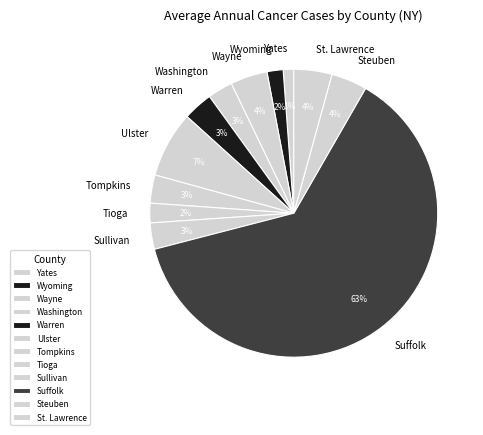

To the nearest percent, what is the combined percentage of Yates and Sullivan?

4%